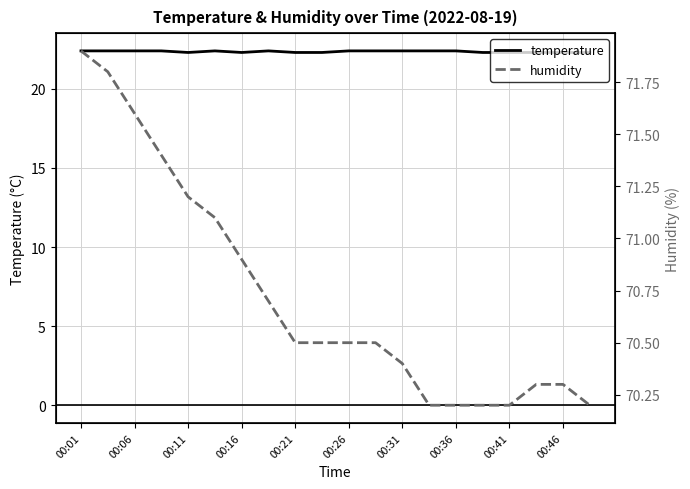

True or false: temperature has a value of 22.3 at 00:16.

True